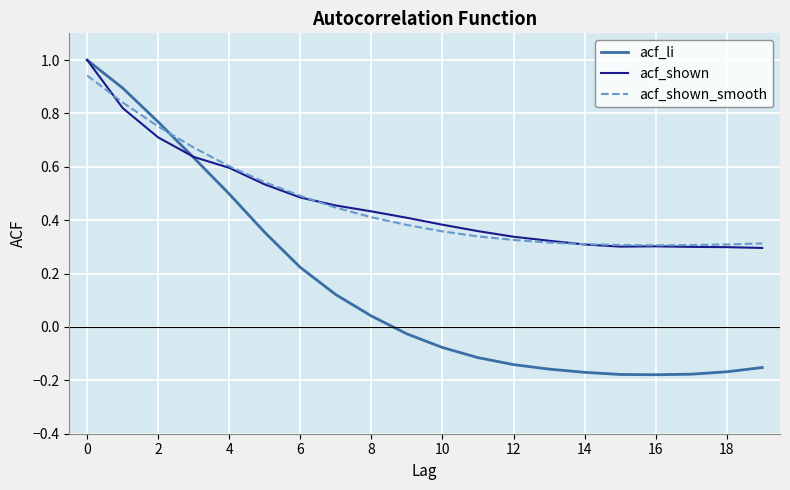

Which series has the largest range (max minus min)?

acf_li